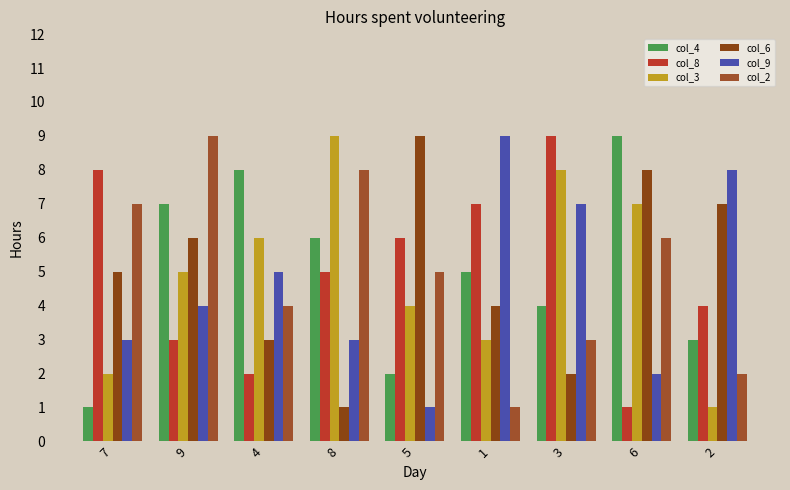

True or false: col_6 has a value of 2 at 3.

True